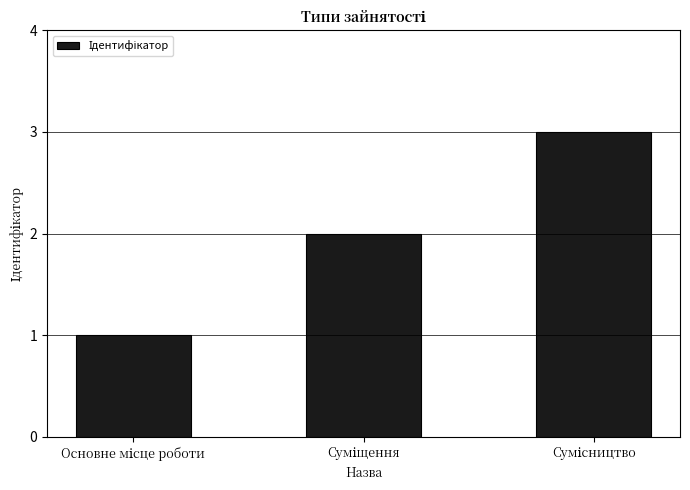

Are the bars grouped side by side (vs. stacked)?

No